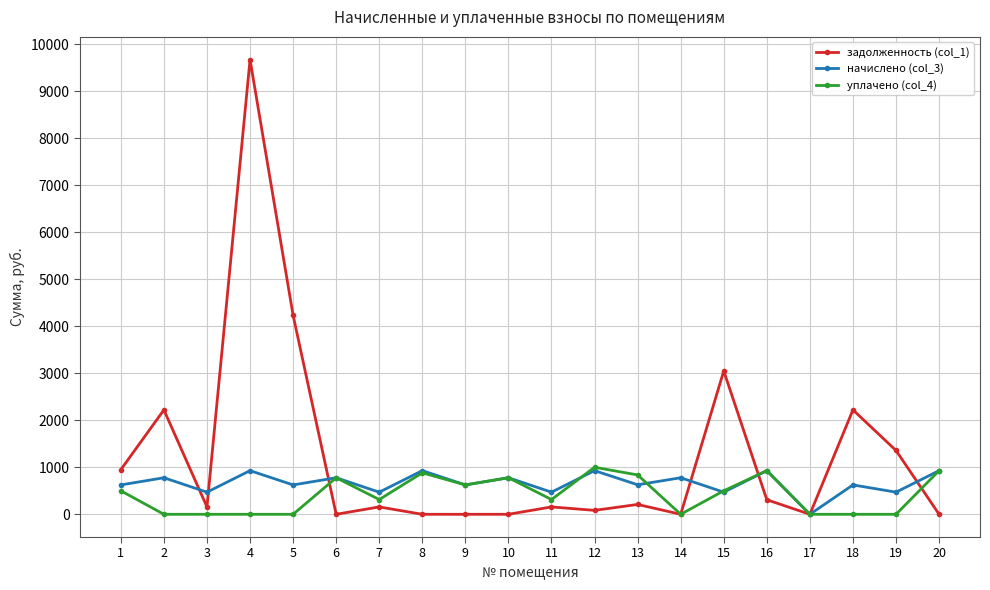

Between 2 and 16, which series saw the biggest shift?

задолженность (col_1)